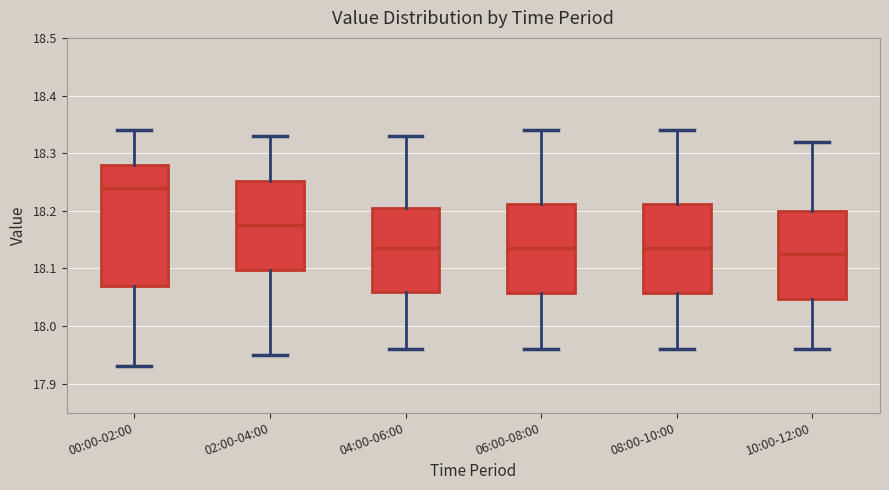

Where is the upper edge of the box for 02:00-04:00 on the y-axis? The values are not printed on the chart, so give them approximately, as read against the axis.

18.25